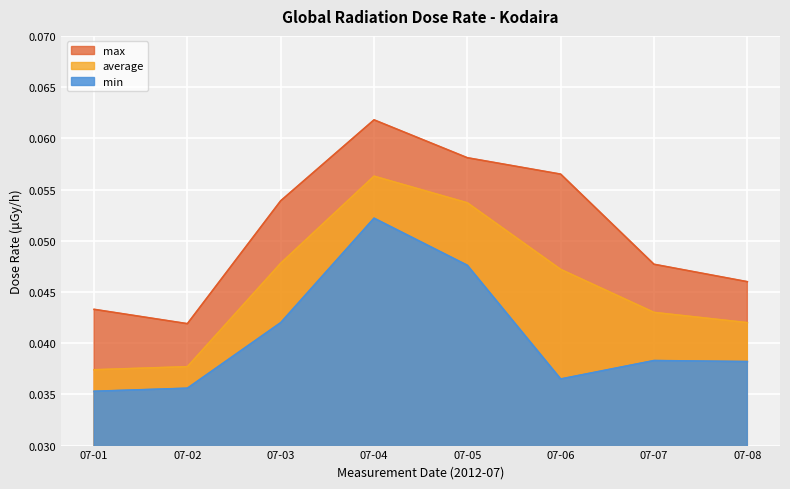

What are all the series names shown in the legend?

max, average, min